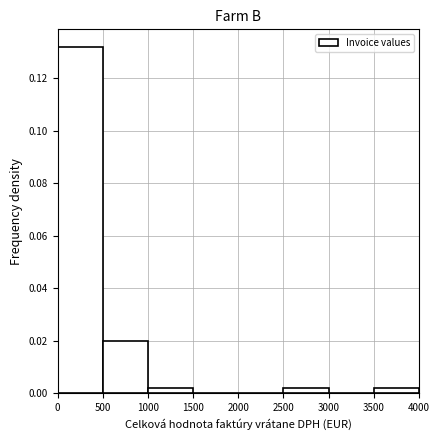

Over which range of the x-axis is the bar tallest?

0 to 500